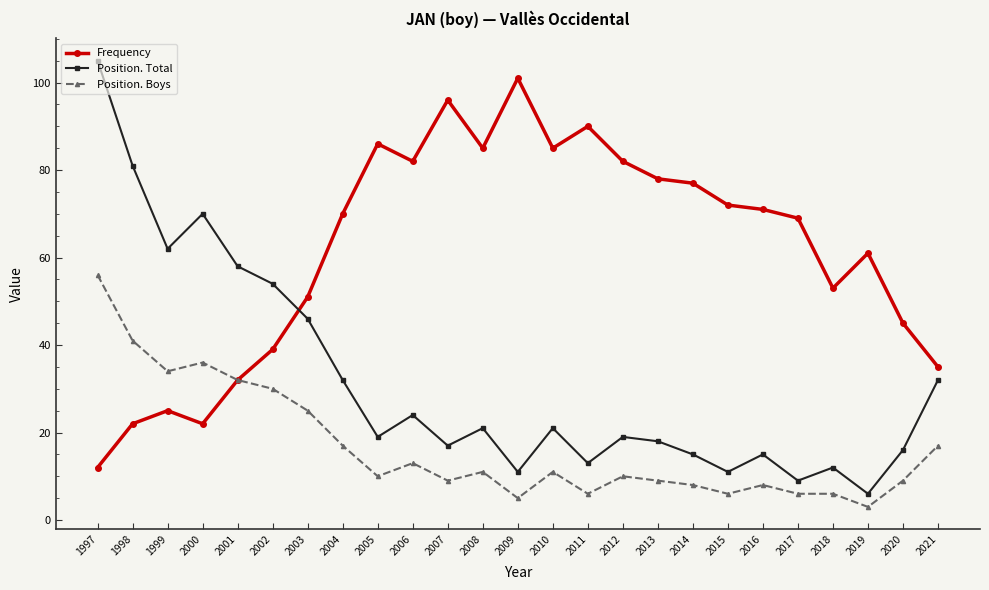

What value does the Frequency series have at 2003, to the nearest 5?

50